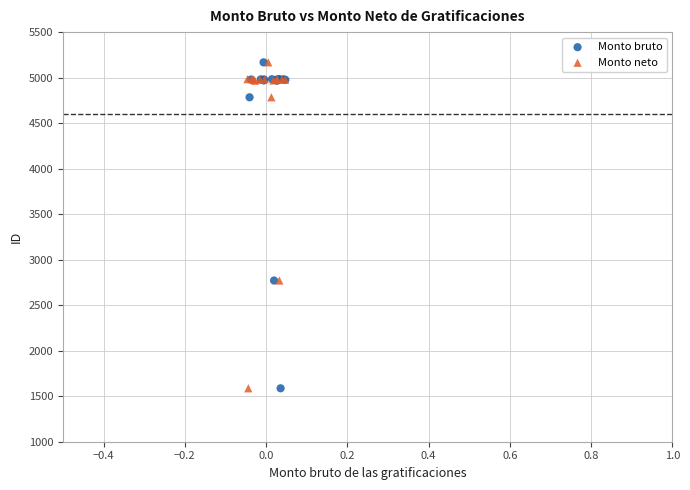

What are all the series names shown in the legend?

Monto bruto, Monto neto